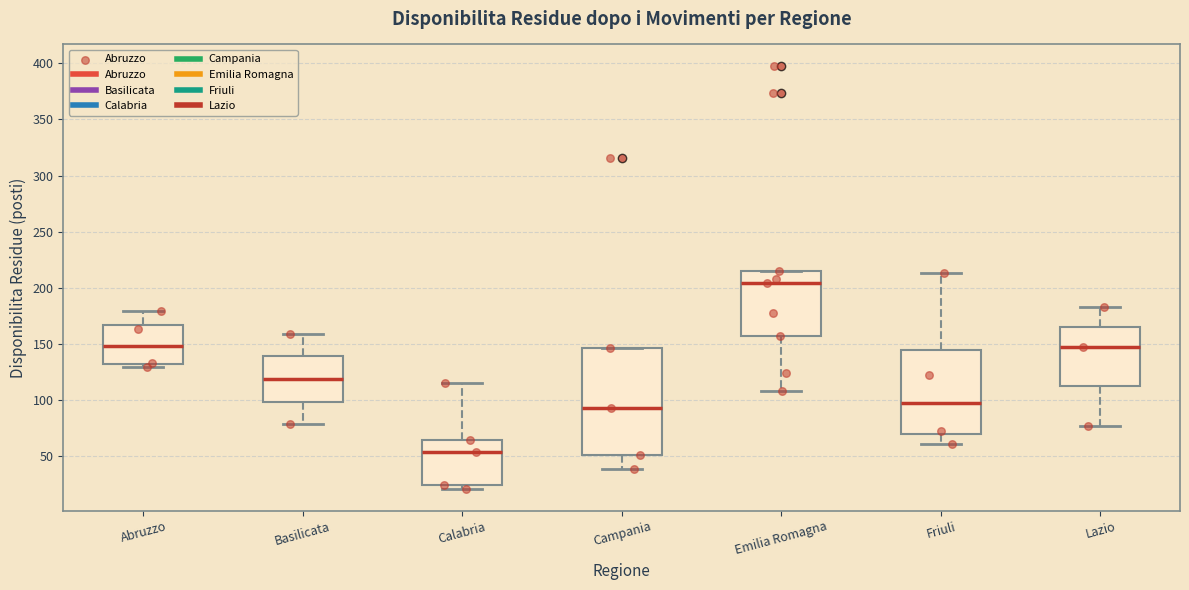

Reading left to right, read every box against the y-axis: the position of its median line, the range the box covers, and the ends of its whiskers. The values are not printed on the chart, so give them approximately, as read against the axis.

Abruzzo: median 150, box 130 to 165, whiskers 130 (just below the box's lower edge) to 180
Basilicata: median 120, box 100 to 140, whiskers 80 to 160
Calabria: median 55, box 25 to 65, whiskers 20 to 115
Campania: median 95, box 50 to 145, whiskers 40 to 145
Emilia Romagna: median 205, box 155 to 215, whiskers 110 to 215
Friuli: median 95, box 70 to 145, whiskers 60 to 215
Lazio: median 145, box 110 to 165, whiskers 75 to 185